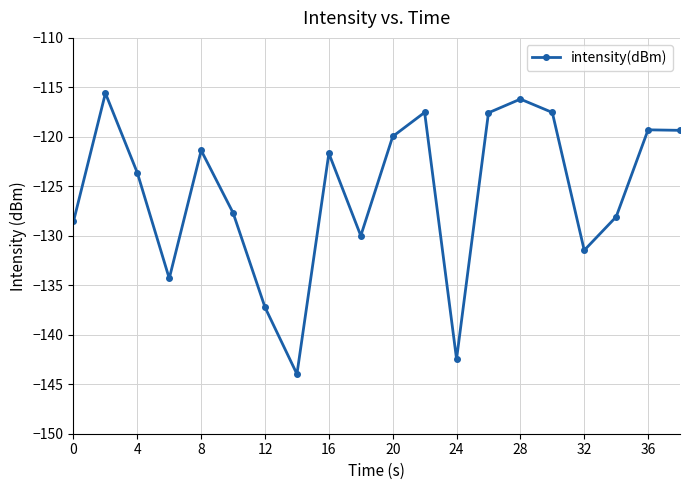

What is the minimum value shown in the chart?

-144.0